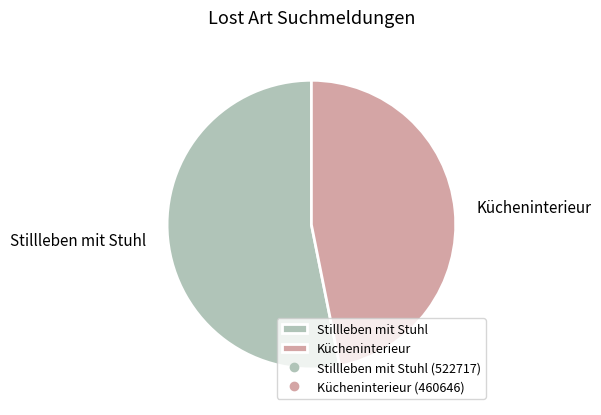

What is the largest slice in the pie chart?

Stillleben mit Stuhl